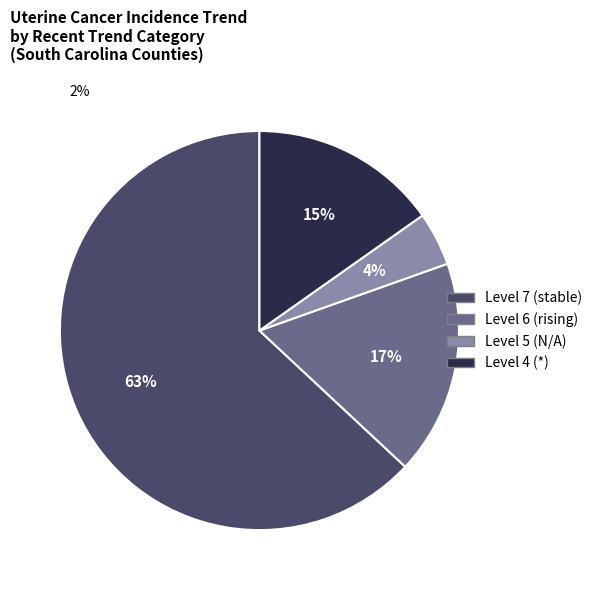

To the nearest percent, what is the average slice percentage?

25%